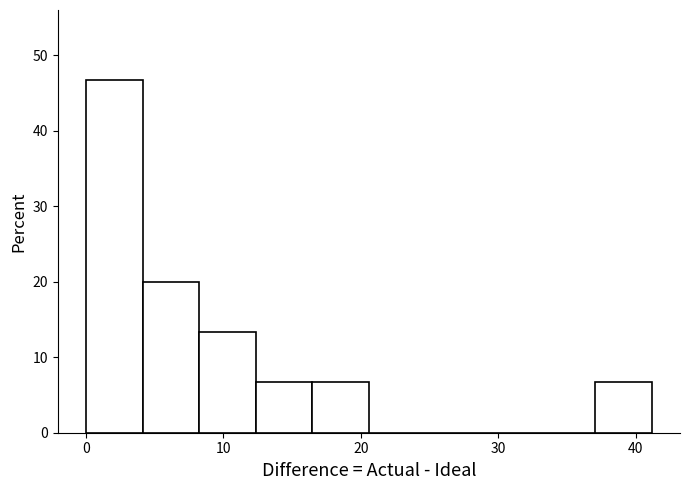

Over which range of the x-axis is the bar tallest?

0 to 4